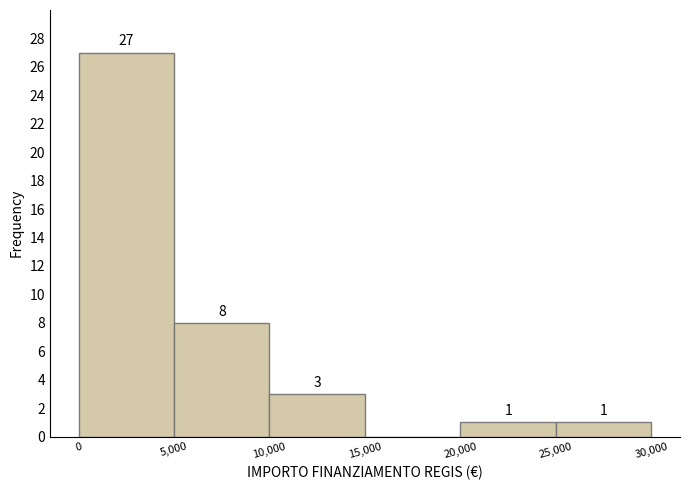

Over which range of the x-axis is the bar tallest?

0 to 5,000